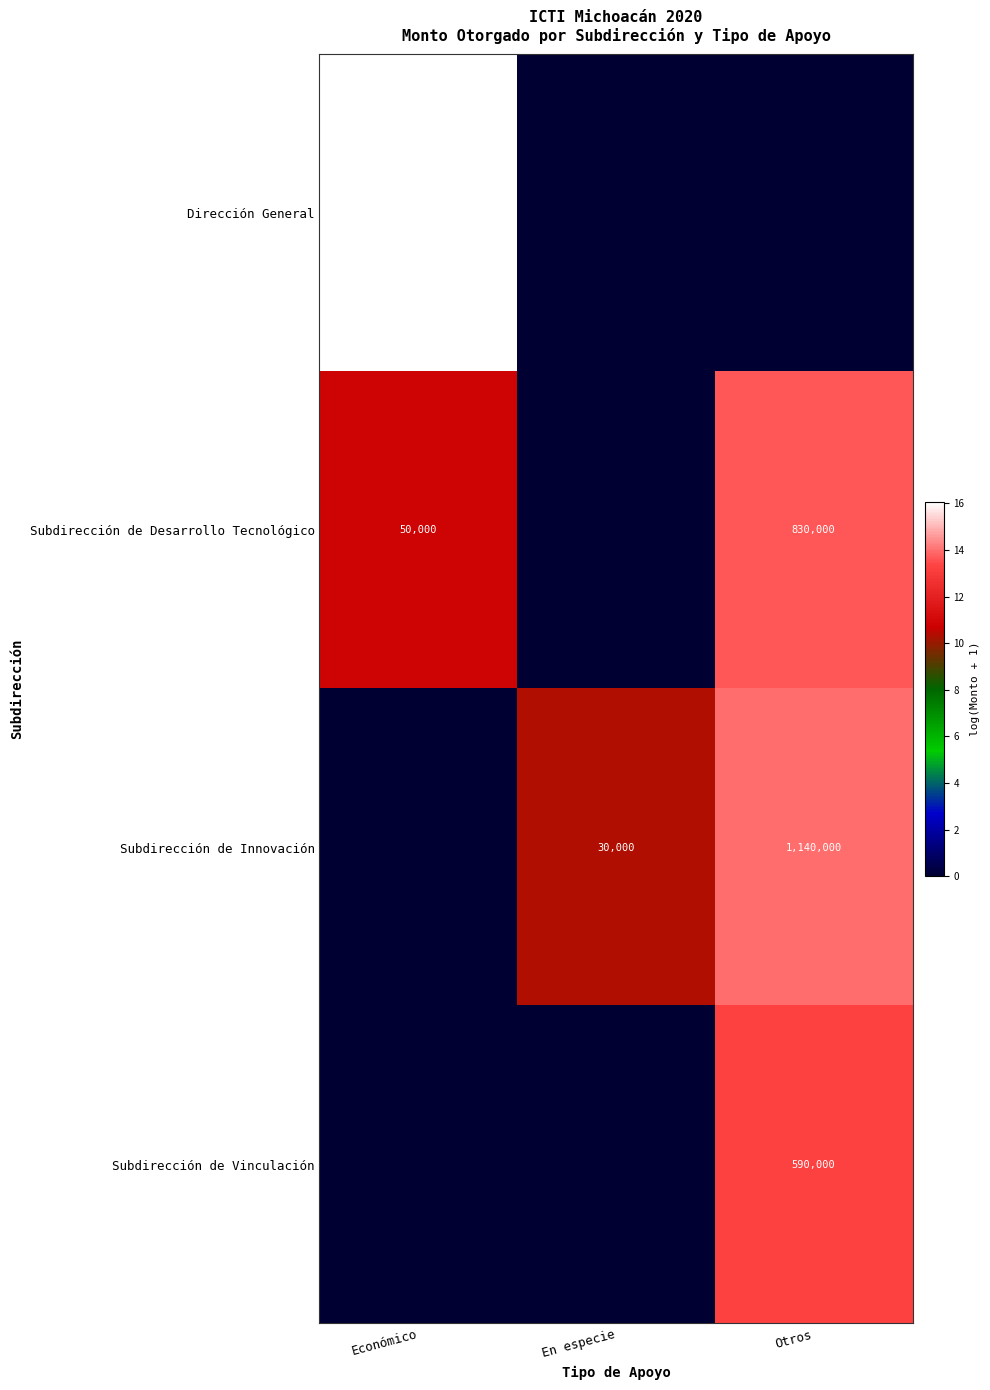

Is the value of Subdirección de Desarrollo Tecnológico at Otros greater than the value of Subdirección de Innovación at En especie?

Yes